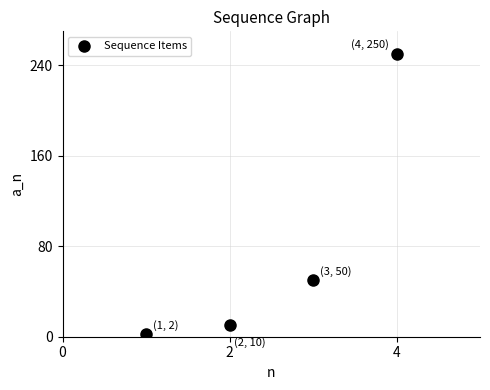

What is the range of X values (max minus min)?

3